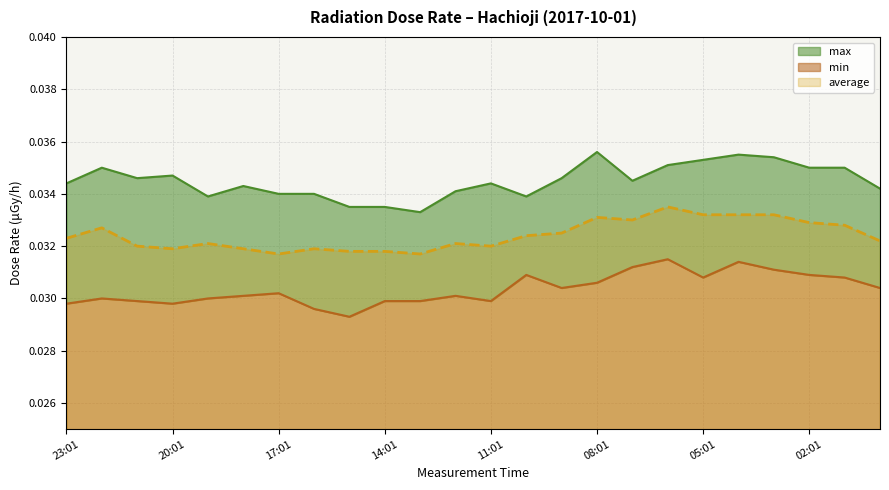

What is the sum of all average values?

0.8